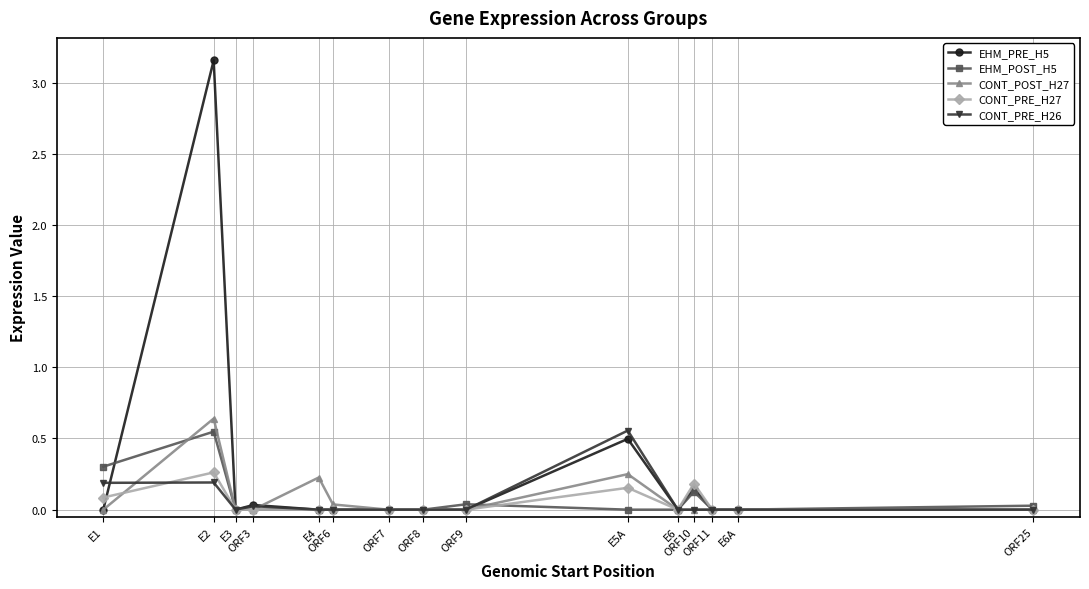

At which category is the sum across all series the highest?

E2